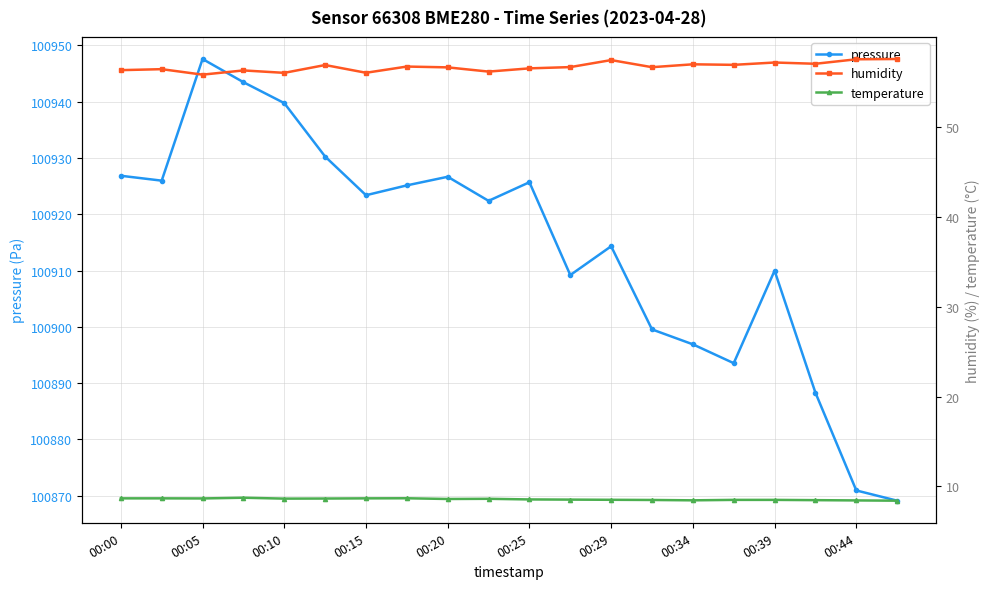

The pressure series shows 145946.0 at 13. True or false?

False